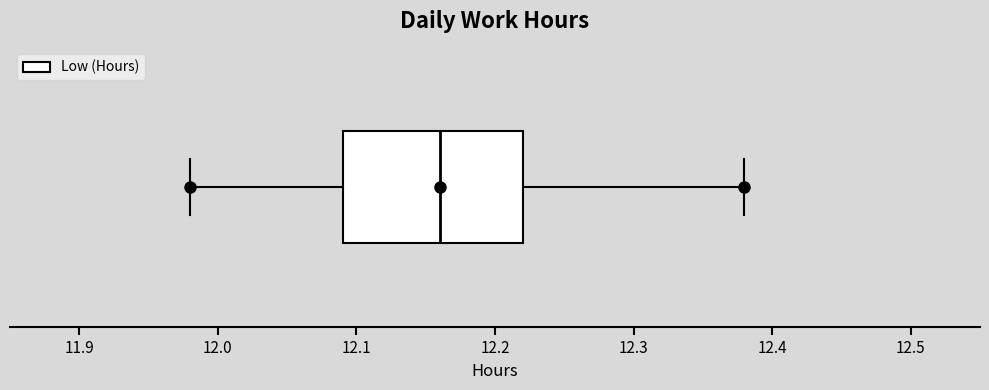

Read this box plot against the x-axis: the position of the median line, the range covered by the box, and the ends of both whiskers. The values are not printed on the chart, so give them approximately, as read against the axis.

median 12.16, box 12.09 to 12.22, whiskers 11.98 to 12.38